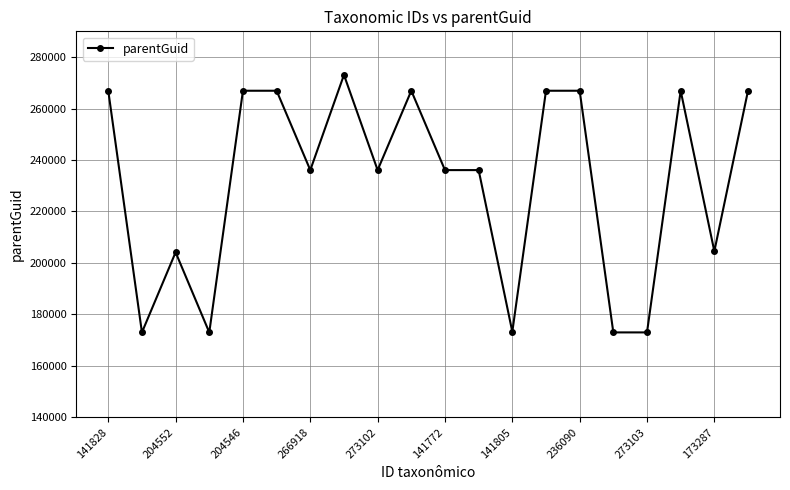

Count the number of categories in the chart.

20